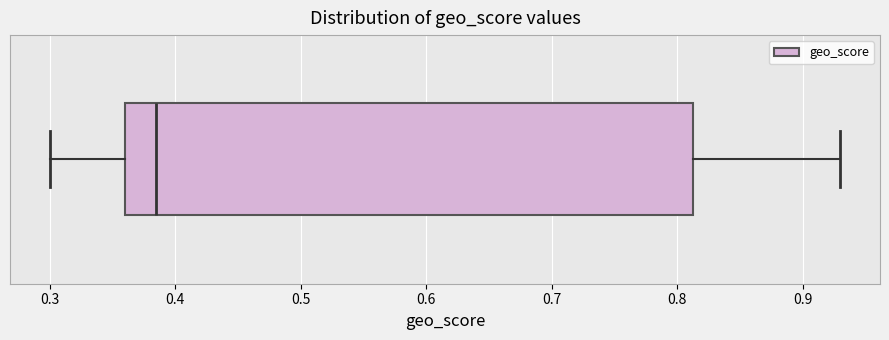

Transcribe this box plot: give where the median line is, the range the box spans, and where the two whiskers end, as read against the x-axis. The values are not printed on the chart, so give them approximately, as read against the axis.

median 0.39, box 0.36 to 0.81, whiskers 0.30 to 0.93